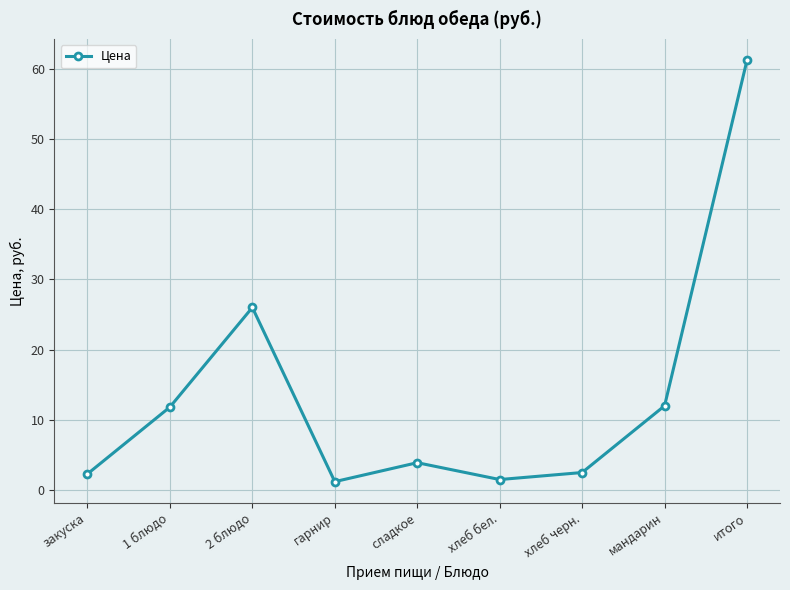

At which category does the data reach its first local valley?

гарнир